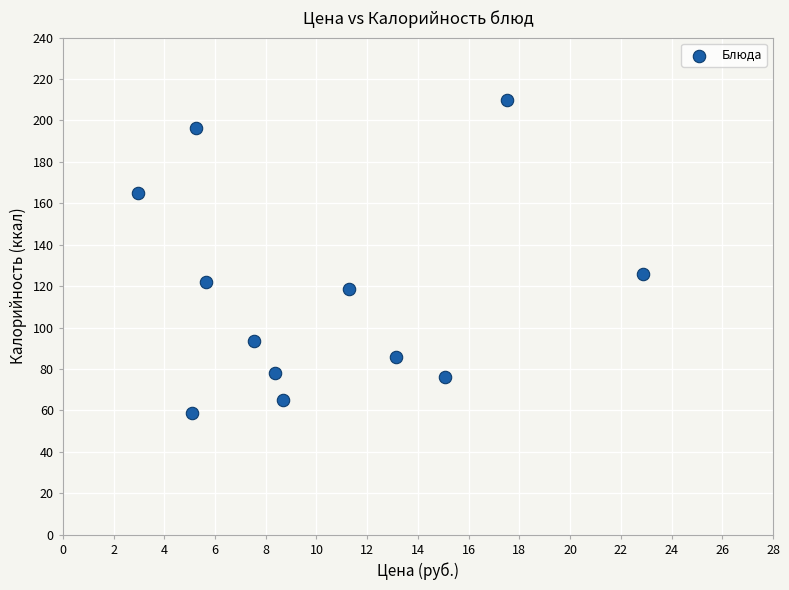

What Y value in the scatter plot is closest to 134?

126.1